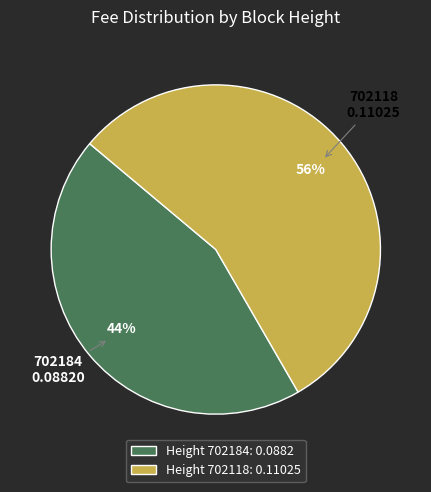

Which category has the smallest portion of the pie?

702184